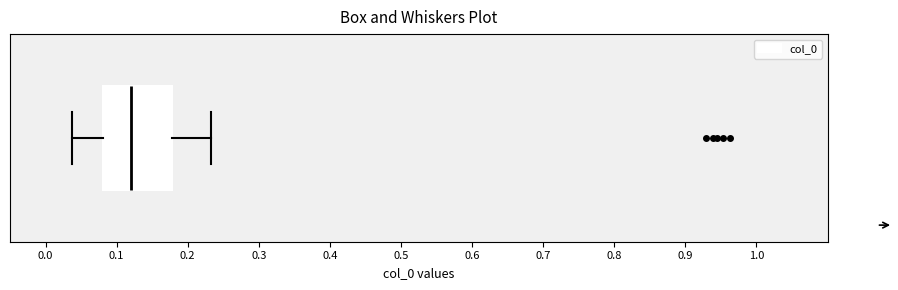

Where is the left edge of the box on the x-axis? The values are not printed on the chart, so give them approximately, as read against the axis.

0.08